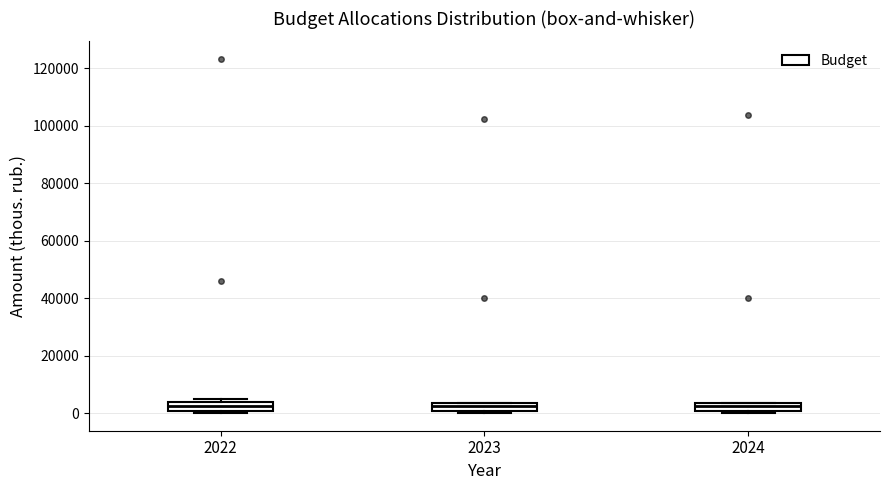

Where is the lower edge of the box at x = 2024 on the y-axis? The values are not printed on the chart, so give them approximately, as read against the axis.

0